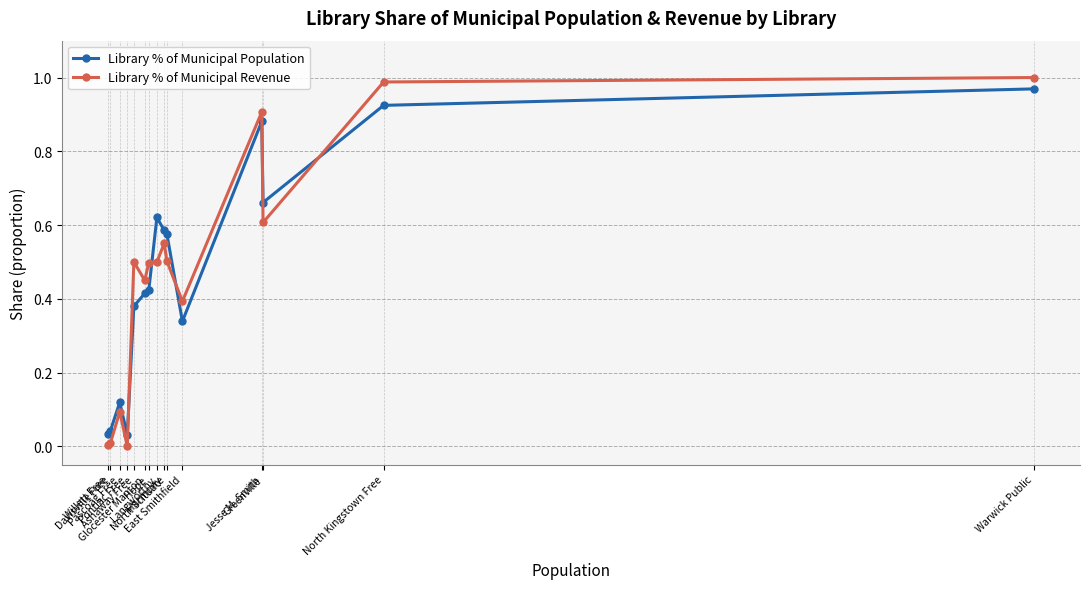

True or false: Library % of Municipal Revenue has more than 2 interior local peaks.

True